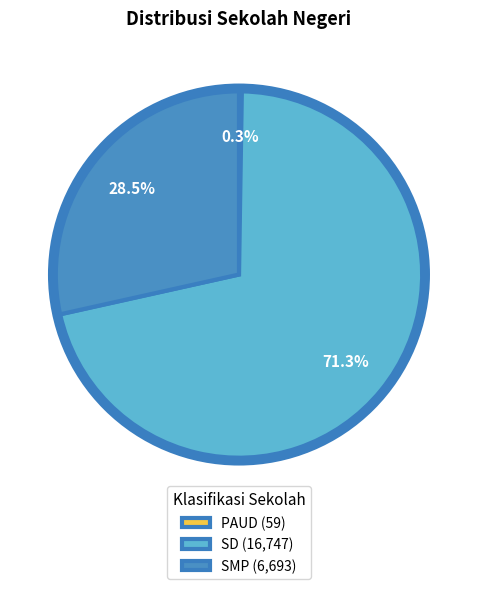

Is SMP (6,693) the majority of the pie?

No